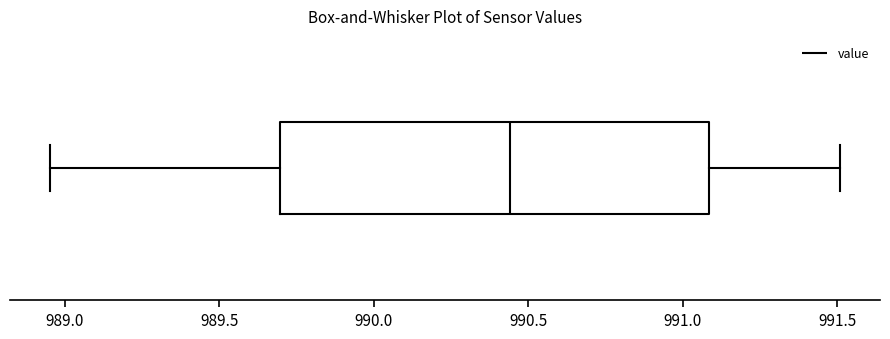

Where does the median line of the box sit on the x-axis? The values are not printed on the chart, so give them approximately, as read against the axis.

990.45